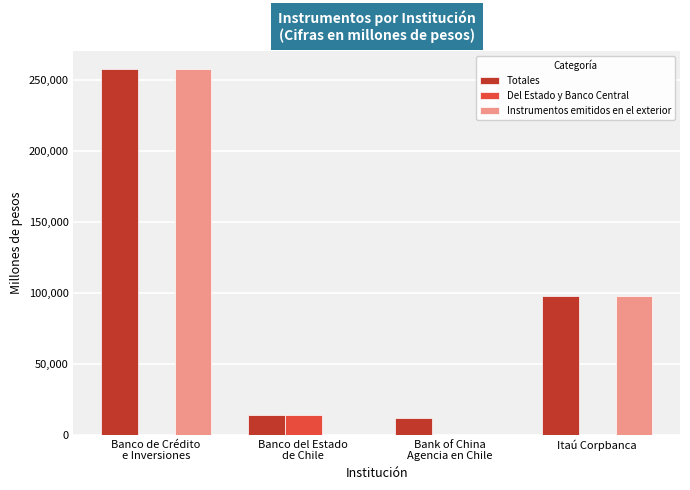

What is the spread (max minus min) of values at Banco de Crédito
e Inversiones?

257826